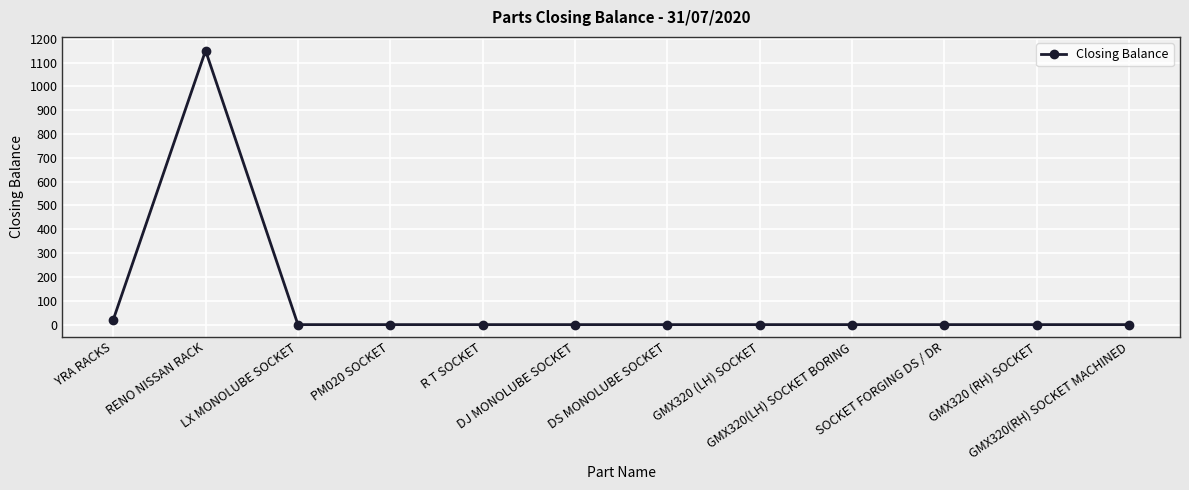

At which category does the data reach its first local peak?

RENO NISSAN RACK